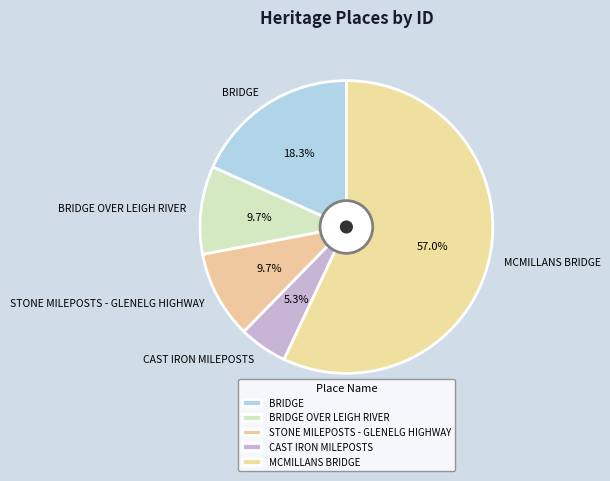

Is there a majority slice in this chart?

Yes